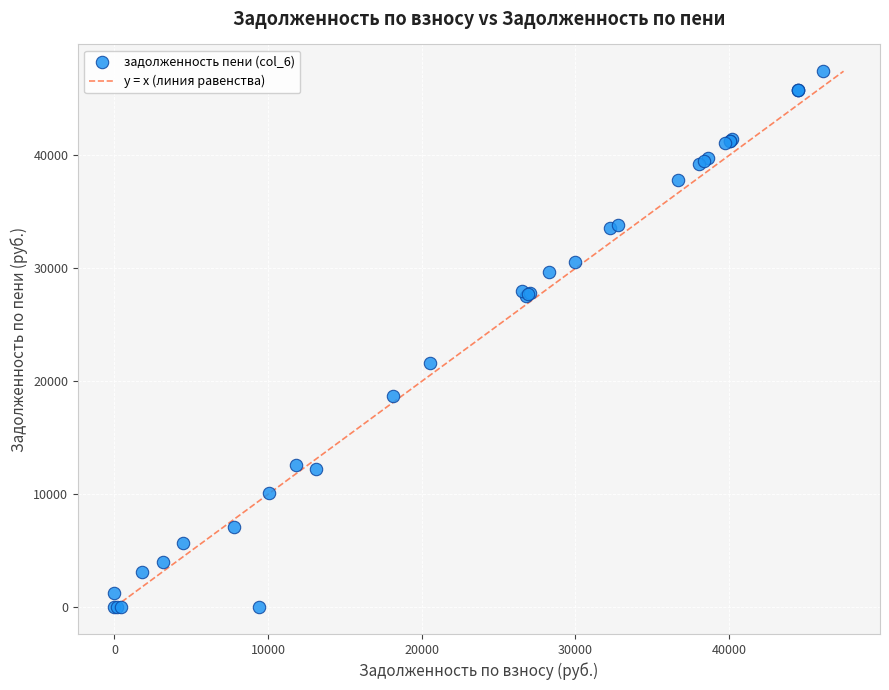

What Y value in the scatter plot is closest to 23727?

21635.1